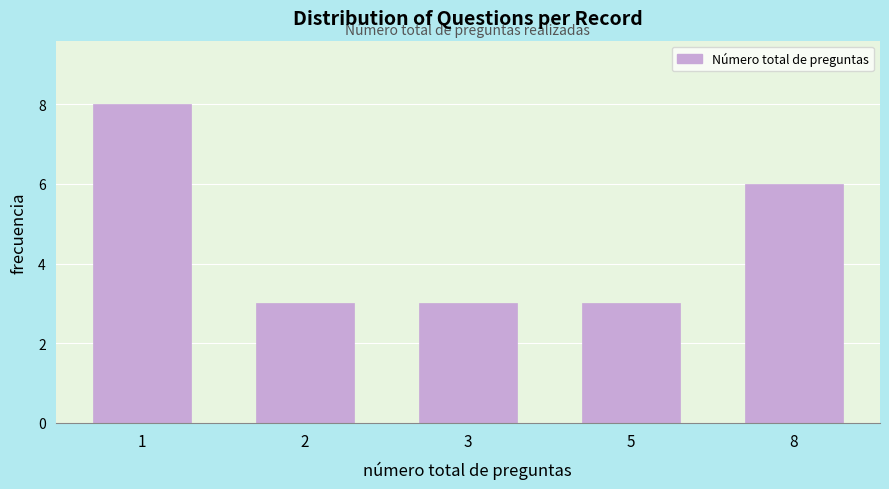

Reading left to right, extract all data points from this chart.

1=8	2=3	3=3	5=3	8=6